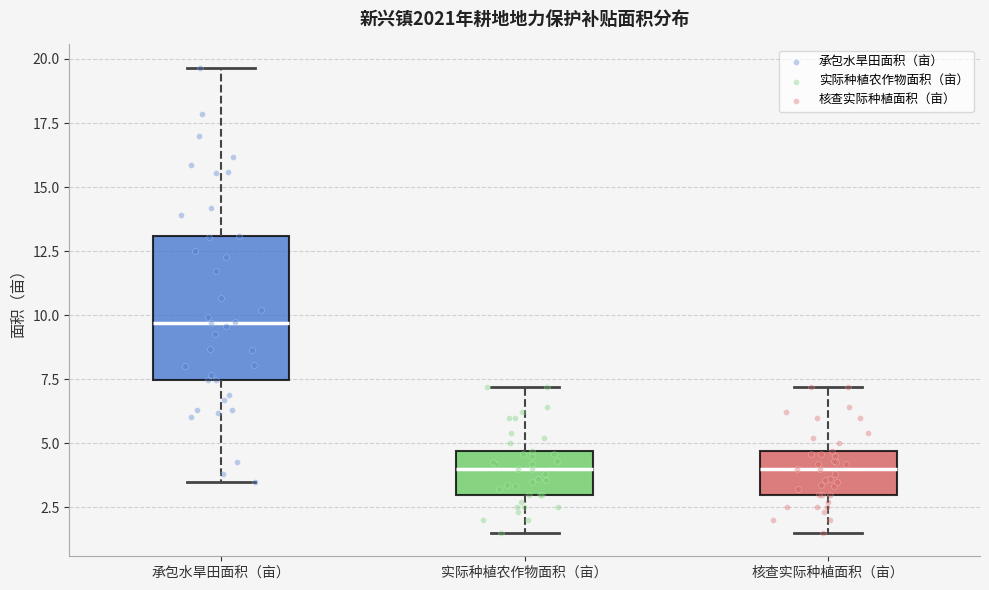

Reading left to right, read every box against the y-axis: the position of its median line, the range the box covers, and the ends of its whiskers. The values are not printed on the chart, so give them approximately, as read against the axis.

承包水旱田面积（亩）: median 9.5, box 7.5 to 13.0, whiskers 3.5 to 19.5
实际种植农作物面积（亩）: median 4.0, box 3.0 to 4.5, whiskers 1.5 to 7.0
核查实际种植面积（亩）: median 4.0, box 3.0 to 4.5, whiskers 1.5 to 7.0